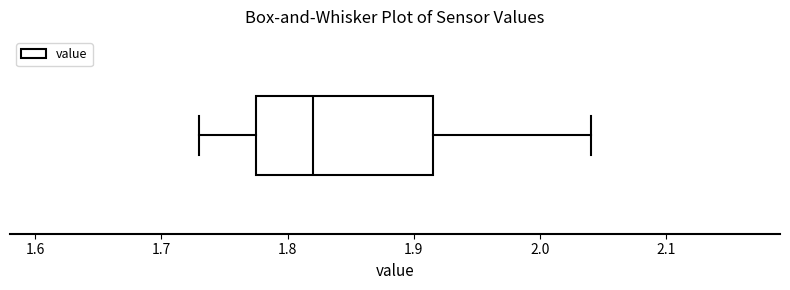

Transcribe this box plot: give where the median line is, the range the box spans, and where the two whiskers end, as read against the x-axis. The values are not printed on the chart, so give them approximately, as read against the axis.

median 1.82, box 1.78 to 1.92, whiskers 1.73 to 2.04